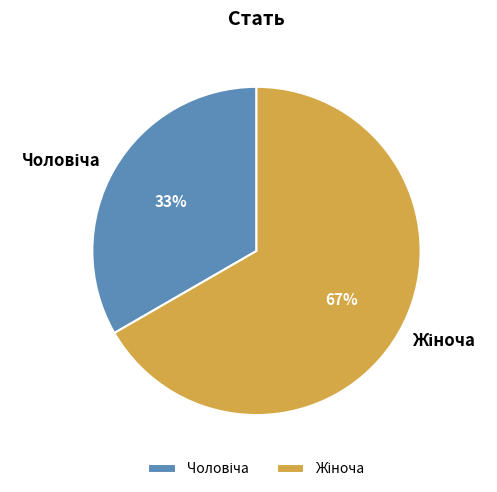

Does any single category account for the majority?

Yes